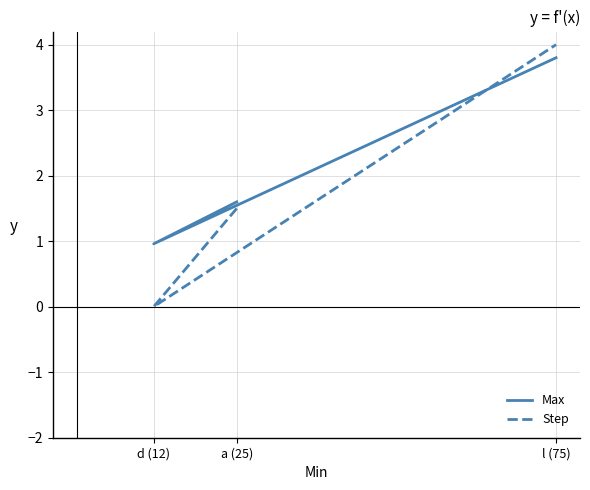

At which category is the sum across all series the highest?

l (75)